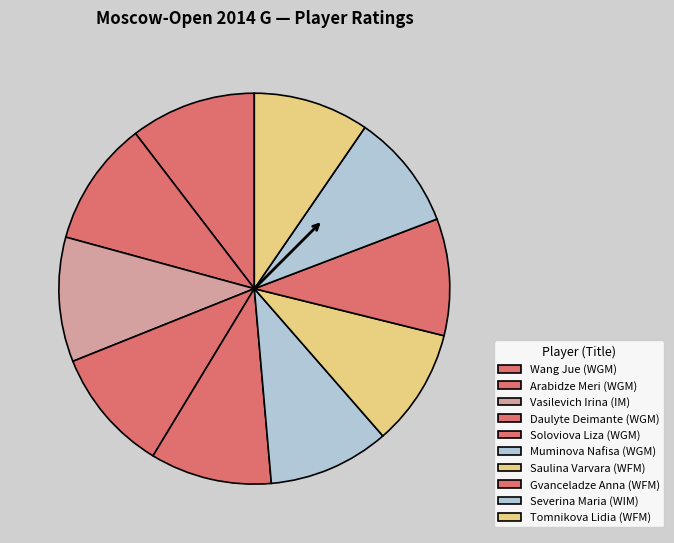

Count the number of slices in the pie.

10